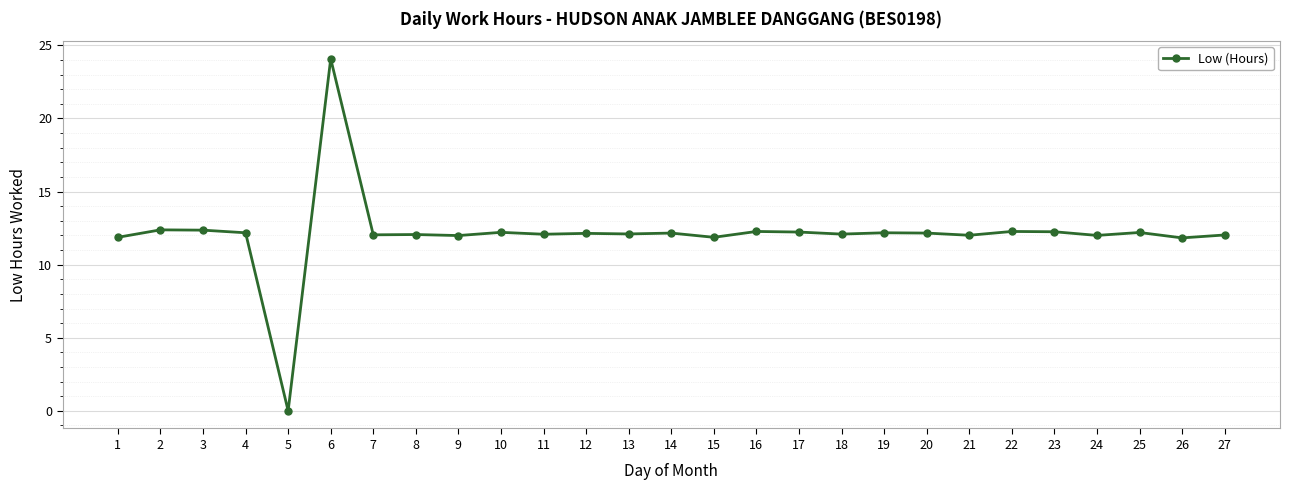

What is the approximate value at 20?

12.2